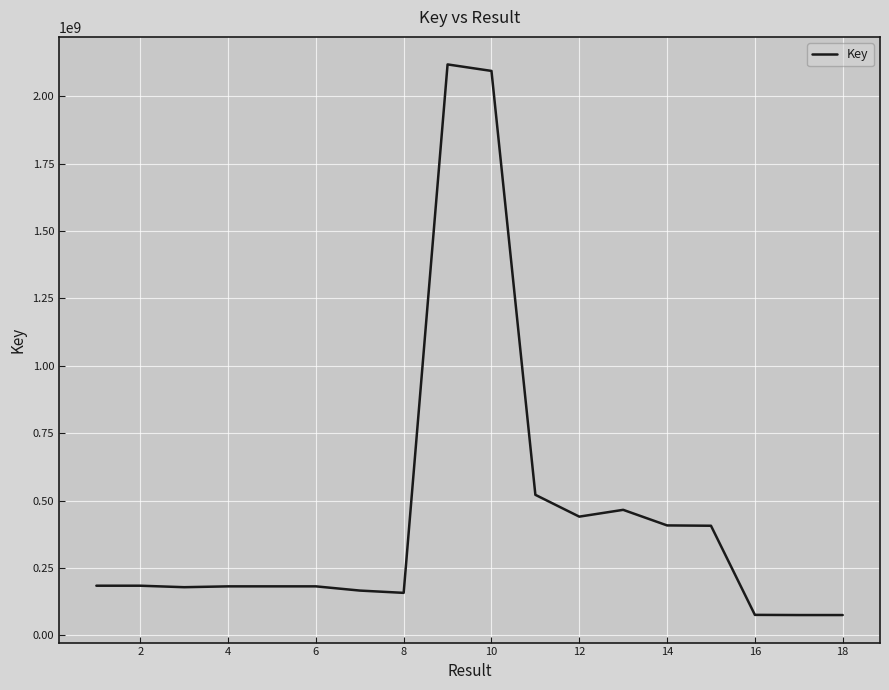

What is the smallest value displayed?

75301972